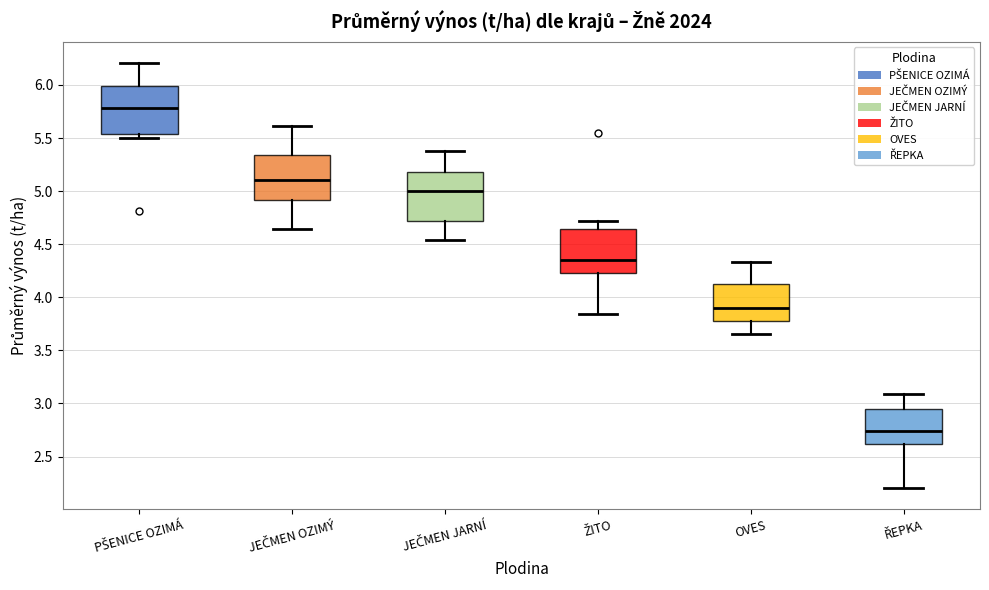

Where does the median line of the box for ŘEPKA sit on the y-axis? The values are not printed on the chart, so give them approximately, as read against the axis.

2.75